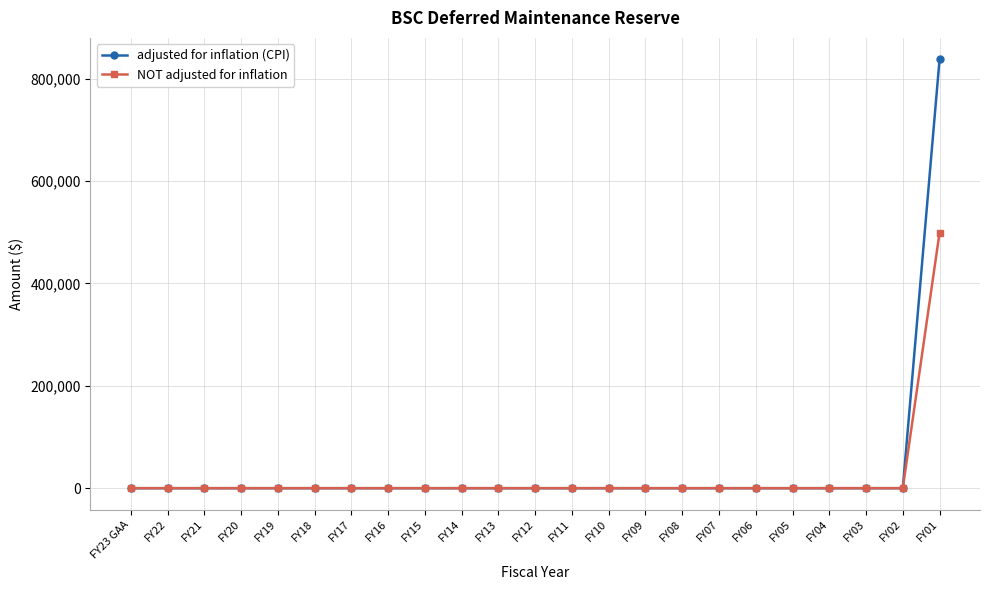

What is the maximum value for adjusted for inflation (CPI)?

838087